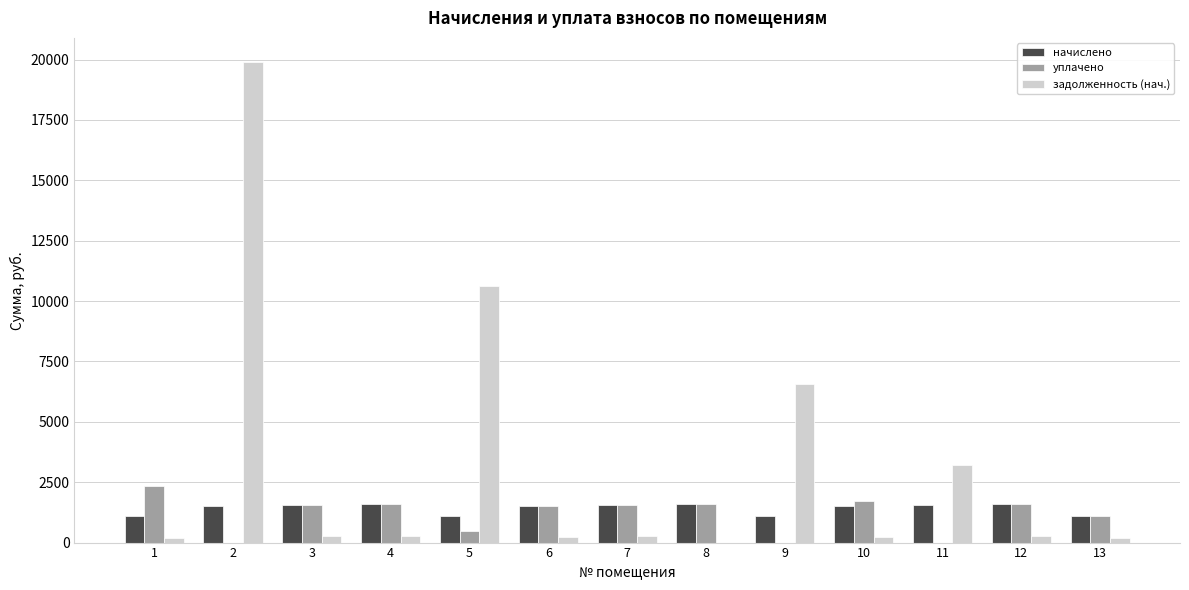

What is the total value across all series at 7?

3399.5